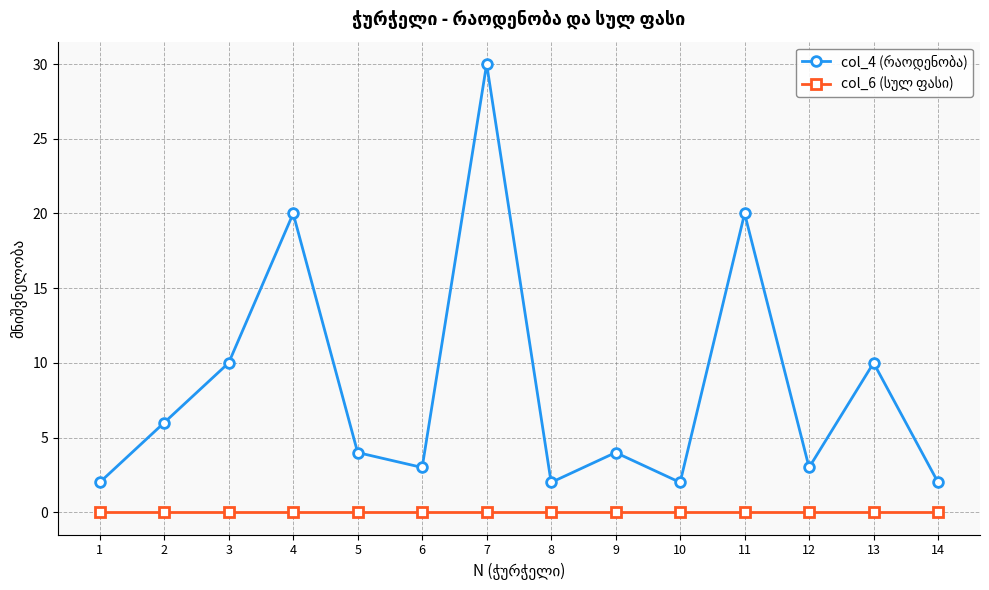

At which category is the sum across all series the highest?

7